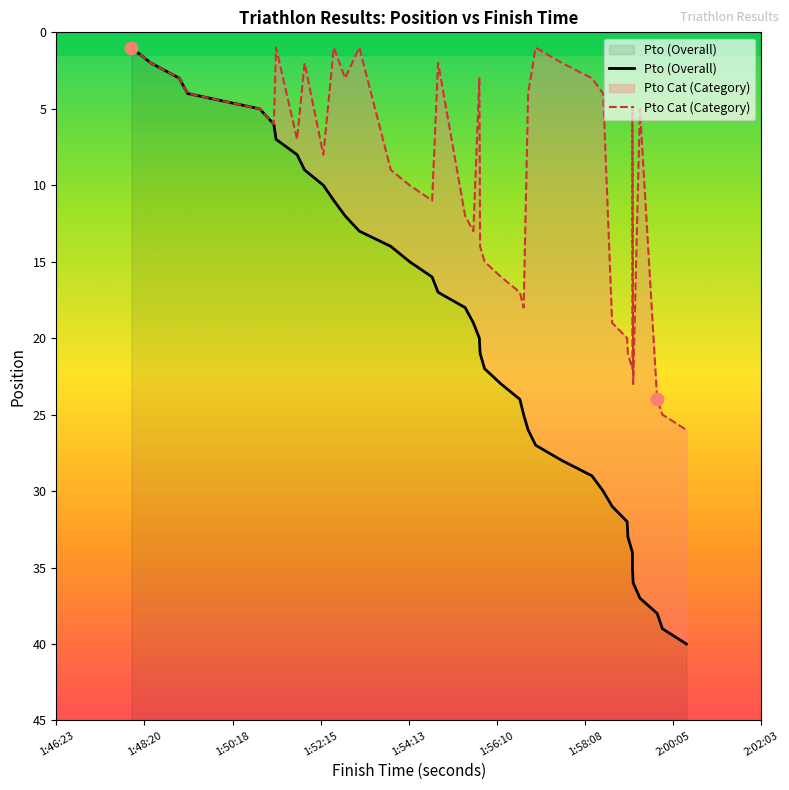

Is the value of Pto Cat (Category) at 2:02:03 greater than the value of Pto (Overall) at 15?

No